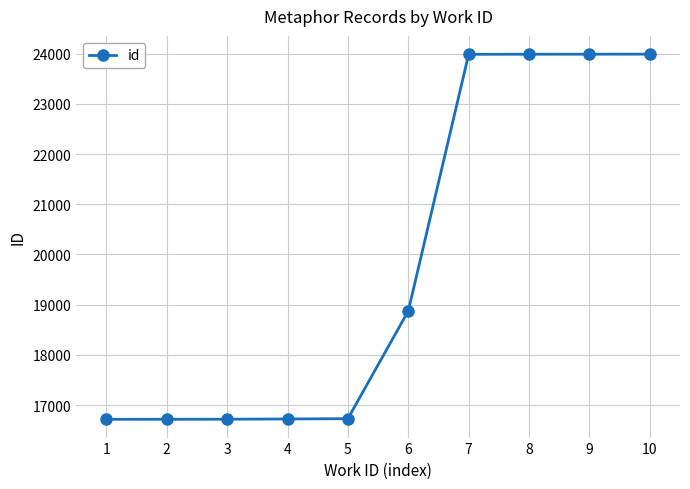

What is the sum of the values at 2 and 3?

33433